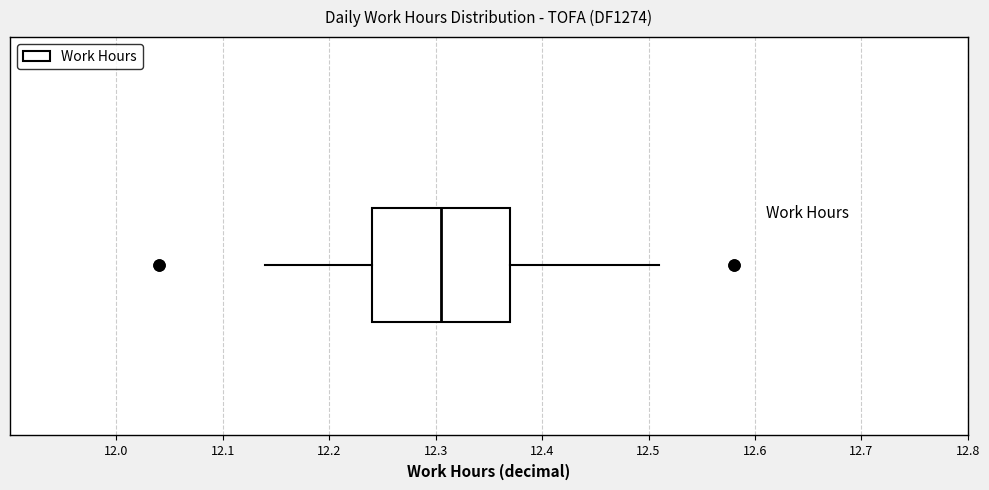

Transcribe this box plot: give where the median line is, the range the box spans, and where the two whiskers end, as read against the x-axis. The values are not printed on the chart, so give them approximately, as read against the axis.

median 12.31, box 12.24 to 12.37, whiskers 12.14 to 12.51